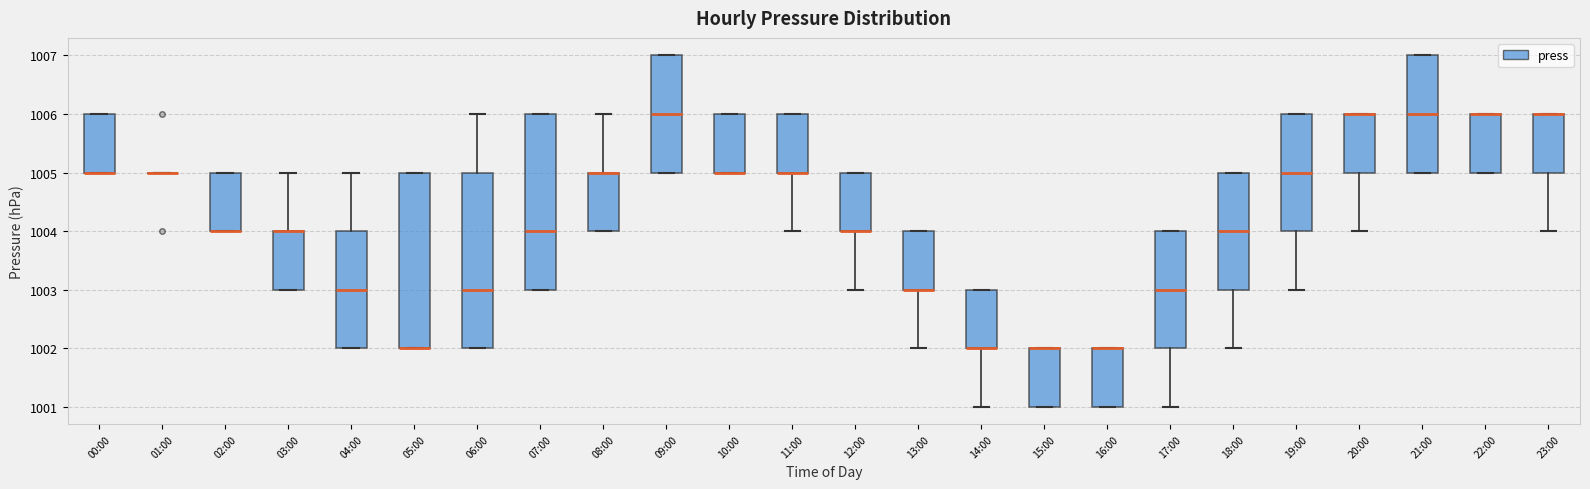

Reading left to right, transcribe this box plot: for each box, give where its median line is, the range the box spans, and where its two whiskers end, as read against the y-axis. The values are not printed on the chart, so give them approximately, as read against the axis.

00:00: median 1005 (drawn on the box's lower edge), box 1005 to 1006, whiskers 1005 to 1006
01:00: box collapsed to a line at 1005, whiskers 1005 to 1005
02:00: median 1004 (drawn on the box's lower edge), box 1004 to 1005, whiskers 1004 to 1005
03:00: median 1004 (drawn on the box's upper edge), box 1003 to 1004, whiskers 1003 to 1005
04:00: median 1003, box 1002 to 1004, whiskers 1002 to 1005
05:00: median 1002 (drawn on the box's lower edge), box 1002 to 1005, whiskers 1002 to 1005
06:00: median 1003, box 1002 to 1005, whiskers 1002 to 1006
07:00: median 1004, box 1003 to 1006, whiskers 1003 to 1006
08:00: median 1005 (drawn on the box's upper edge), box 1004 to 1005, whiskers 1004 to 1006
09:00: median 1006, box 1005 to 1007, whiskers 1005 to 1007
10:00: median 1005 (drawn on the box's lower edge), box 1005 to 1006, whiskers 1005 to 1006
11:00: median 1005 (drawn on the box's lower edge), box 1005 to 1006, whiskers 1004 to 1006
12:00: median 1004 (drawn on the box's lower edge), box 1004 to 1005, whiskers 1003 to 1005
13:00: median 1003 (drawn on the box's lower edge), box 1003 to 1004, whiskers 1002 to 1004
14:00: median 1002 (drawn on the box's lower edge), box 1002 to 1003, whiskers 1001 to 1003
15:00: median 1002 (drawn on the box's upper edge), box 1001 to 1002, whiskers 1001 to 1002
16:00: median 1002 (drawn on the box's upper edge), box 1001 to 1002, whiskers 1001 to 1002
17:00: median 1003, box 1002 to 1004, whiskers 1001 to 1004
18:00: median 1004, box 1003 to 1005, whiskers 1002 to 1005
19:00: median 1005, box 1004 to 1006, whiskers 1003 to 1006
20:00: median 1006 (drawn on the box's upper edge), box 1005 to 1006, whiskers 1004 to 1006
21:00: median 1006, box 1005 to 1007, whiskers 1005 to 1007
22:00: median 1006 (drawn on the box's upper edge), box 1005 to 1006, whiskers 1005 to 1006
23:00: median 1006 (drawn on the box's upper edge), box 1005 to 1006, whiskers 1004 to 1006